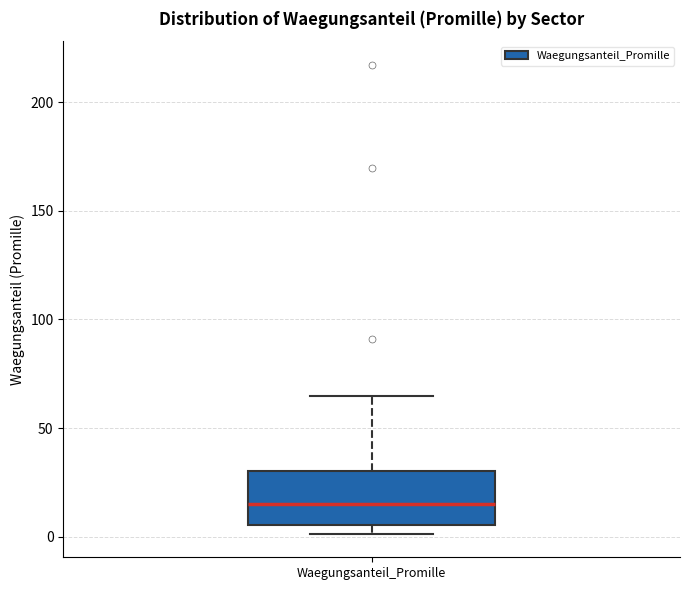

Read this box plot against the y-axis: the position of the median line, the range covered by the box, and the ends of both whiskers. The values are not printed on the chart, so give them approximately, as read against the axis.

median 15, box 5 to 30, whiskers 0 to 65